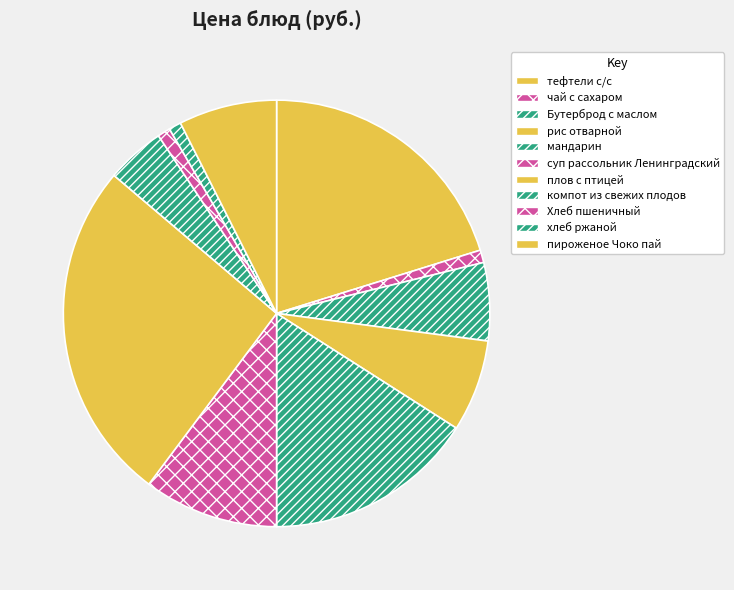

Combined, do компот из свежих плодов and Бутерброд с маслом account for over 50%?

No